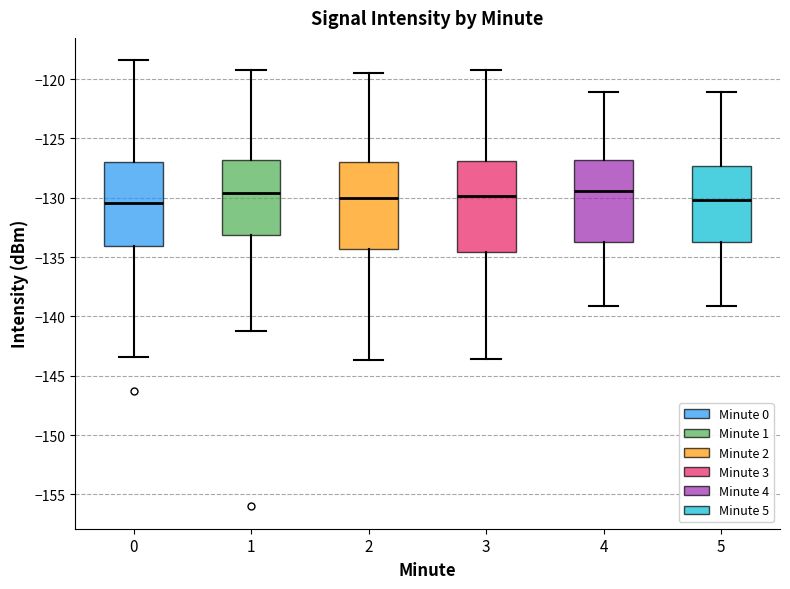

Reading left to right, transcribe this box plot: for each box, give where its median line is, the range the box spans, and where its two whiskers end, as read against the y-axis. The values are not printed on the chart, so give them approximately, as read against the axis.

0: median -130.5, box -134.0 to -127.0, whiskers -143.5 to -118.5
1: median -129.5, box -133.0 to -127.0, whiskers -141.0 to -119.5
2: median -130.0, box -134.5 to -127.0, whiskers -143.5 to -119.5
3: median -130.0, box -134.5 to -127.0, whiskers -143.5 to -119.0
4: median -129.5, box -134.0 to -127.0, whiskers -139.0 to -121.0
5: median -130.0, box -134.0 to -127.5, whiskers -139.0 to -121.0